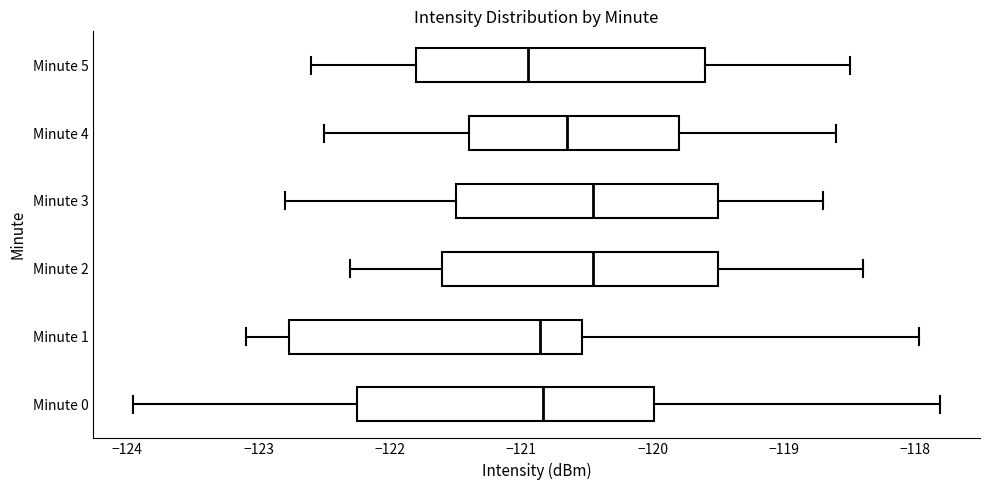

Reading bottom to top, read every box against the x-axis: the position of its median line, the range the box covers, and the ends of its whiskers. The values are not printed on the chart, so give them approximately, as read against the axis.

Minute 0: median -120.8, box -122.2 to -120.0, whiskers -124.0 to -117.8
Minute 1: median -120.9, box -122.8 to -120.5, whiskers -123.1 to -118.0
Minute 2: median -120.4, box -121.6 to -119.5, whiskers -122.3 to -118.4
Minute 3: median -120.4, box -121.5 to -119.5, whiskers -122.8 to -118.7
Minute 4: median -120.6, box -121.4 to -119.8, whiskers -122.5 to -118.6
Minute 5: median -120.9, box -121.8 to -119.6, whiskers -122.6 to -118.5